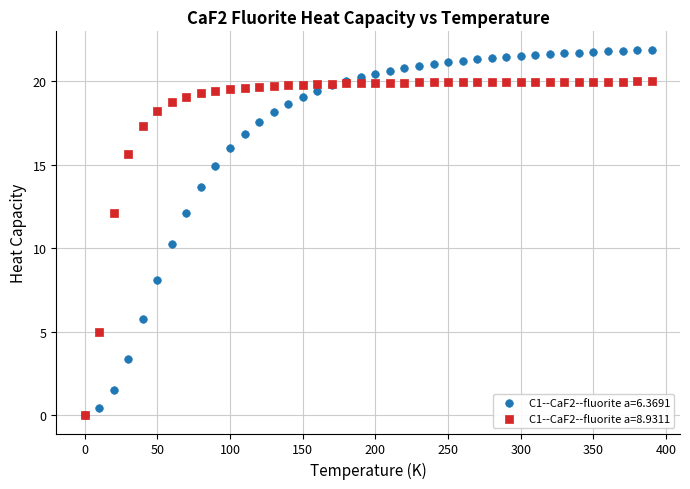

Which series has the widest spread of Y values?

C1--CaF2--fluorite a=6.3691